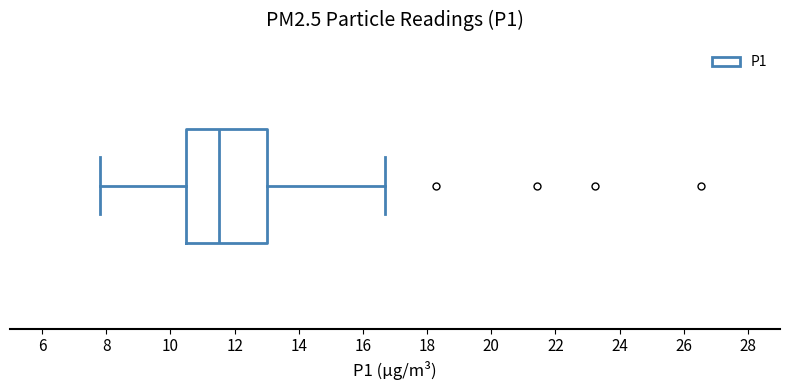

Read this box plot against the x-axis: the position of the median line, the range covered by the box, and the ends of both whiskers. The values are not printed on the chart, so give them approximately, as read against the axis.

median 11.6, box 10.4 to 13.0, whiskers 7.8 to 16.8